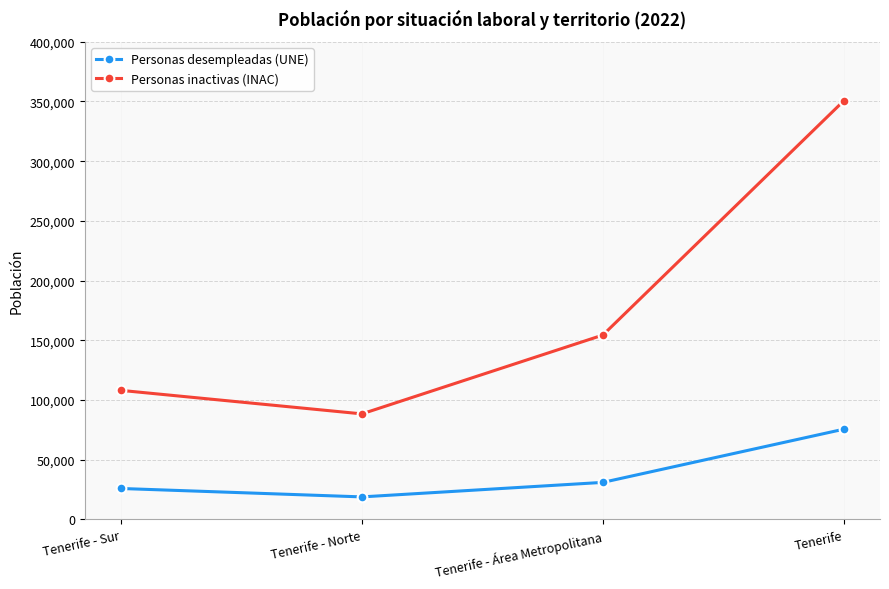

At which category is the sum across all series the highest?

Tenerife